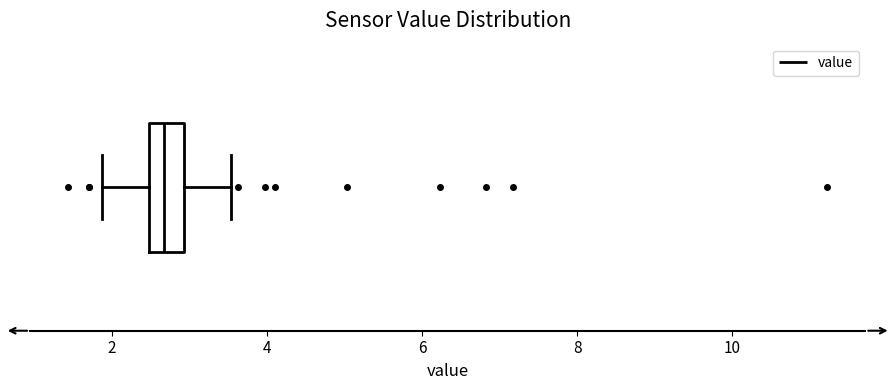

Transcribe this box plot: give where the median line is, the range the box spans, and where the two whiskers end, as read against the x-axis. The values are not printed on the chart, so give them approximately, as read against the axis.

median 2.6, box 2.4 to 3.0, whiskers 1.8 to 3.6